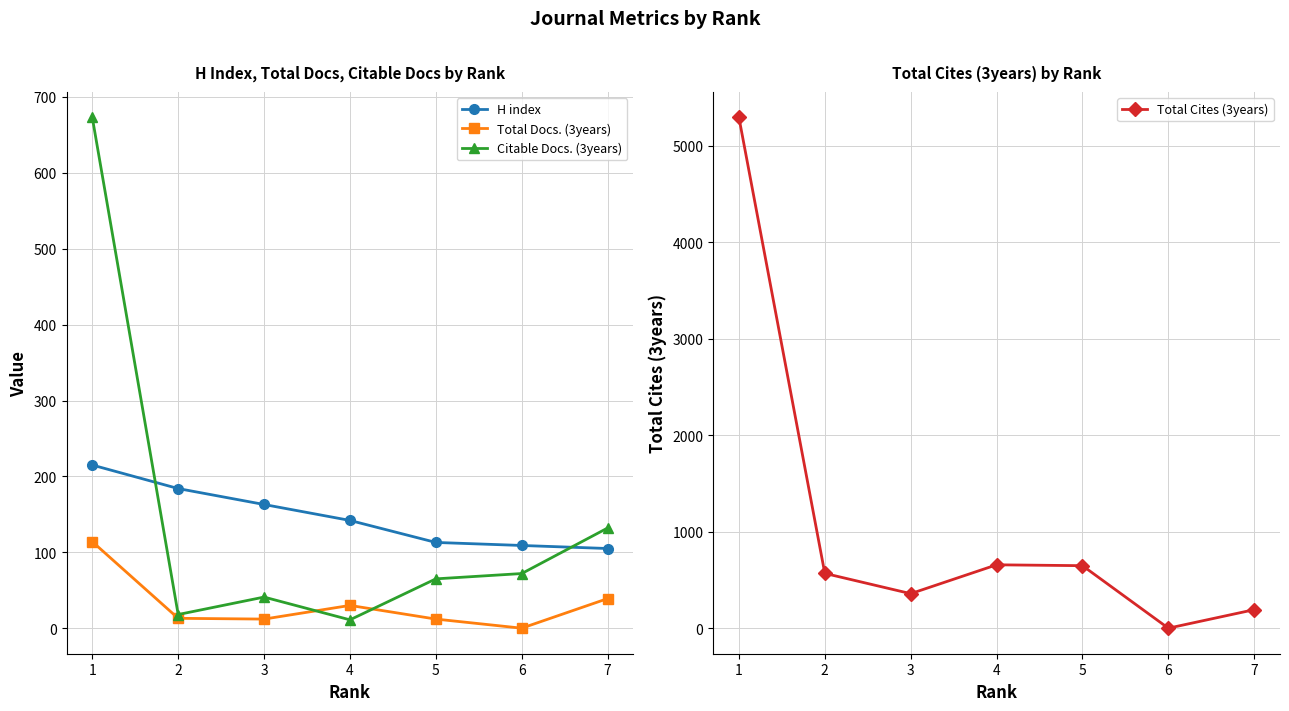

At how many categories does at least one series exceed 5230?

1